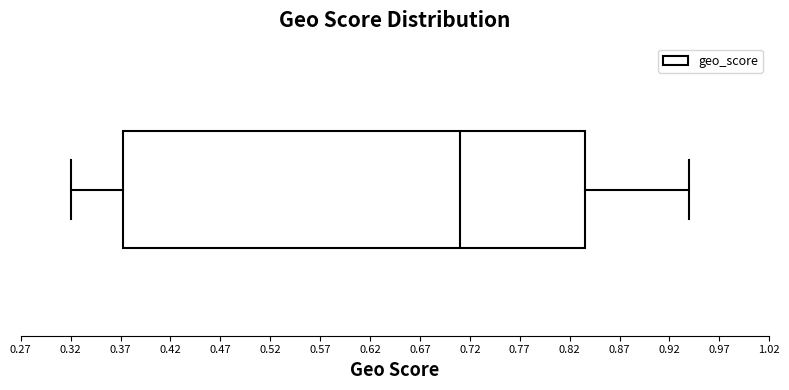

Transcribe this box plot: give where the median line is, the range the box spans, and where the two whiskers end, as read against the x-axis. The values are not printed on the chart, so give them approximately, as read against the axis.

median 0.710, box 0.375 to 0.835, whiskers 0.320 to 0.940